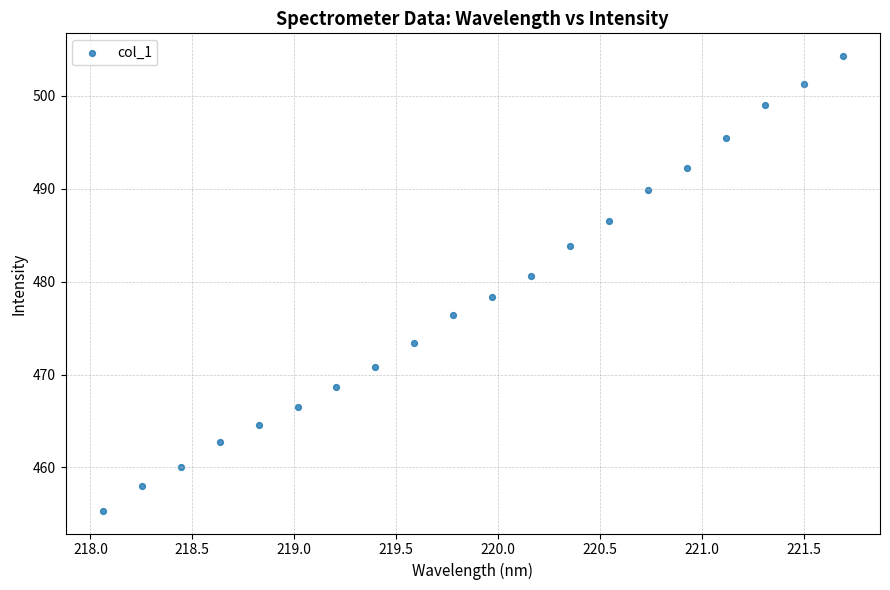

What is the range of Y values (max minus min)?

48.9